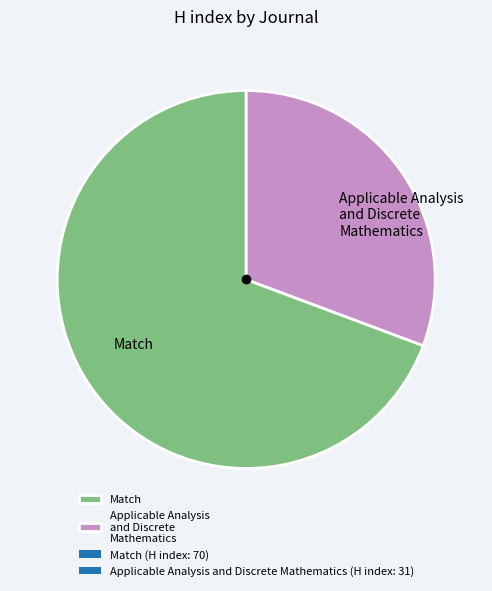

Rank the categories by value from highest to lowest.

Match, Applicable Analysis and Discrete Mathematics